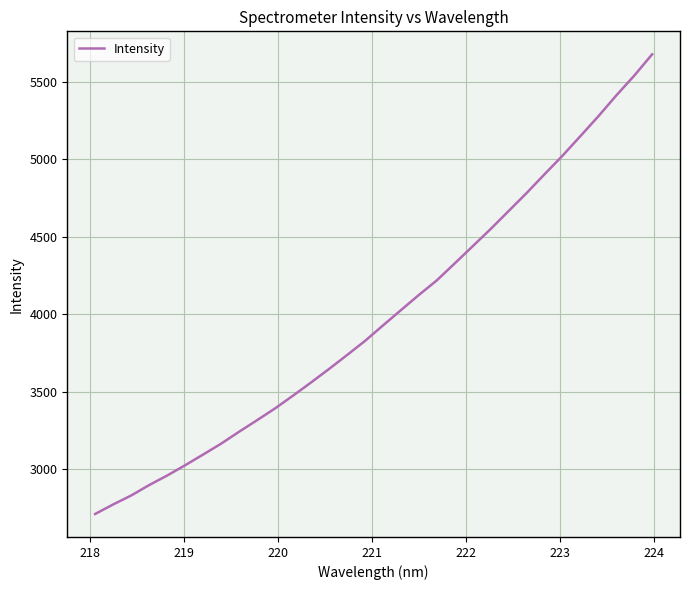

What is the difference between the maximum and minimum values?

2970.2